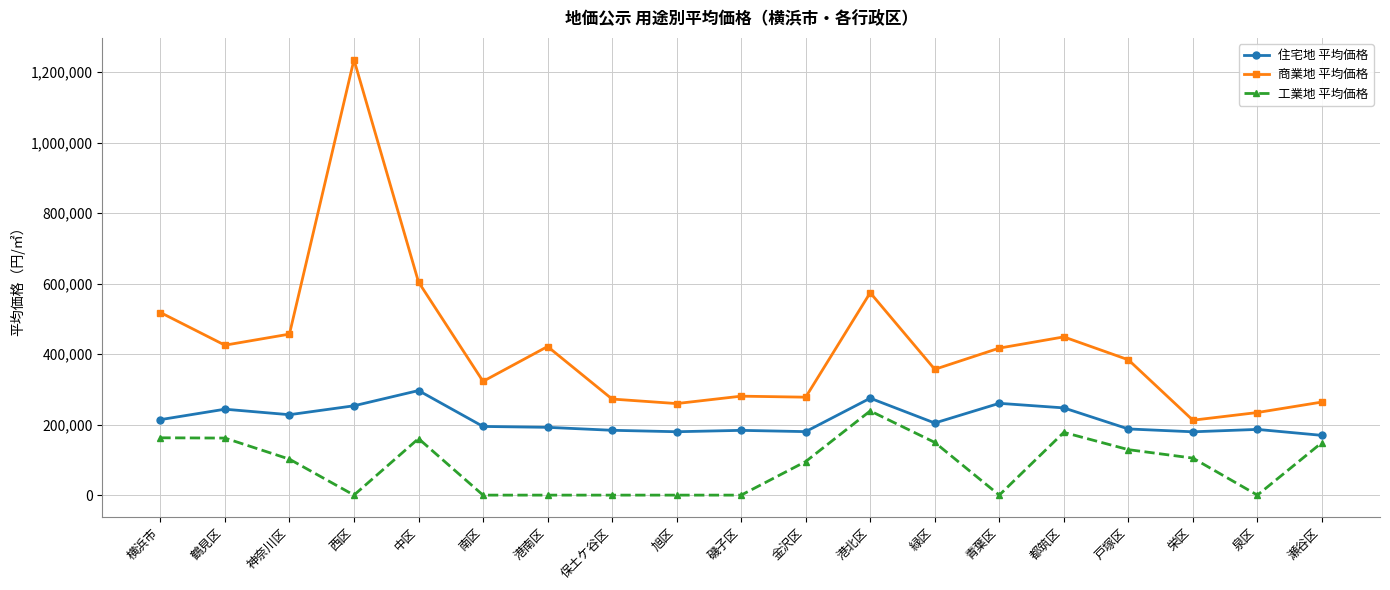

True or false: 工業地 平均価格 has more than 1 points higher than both neighbors.

True